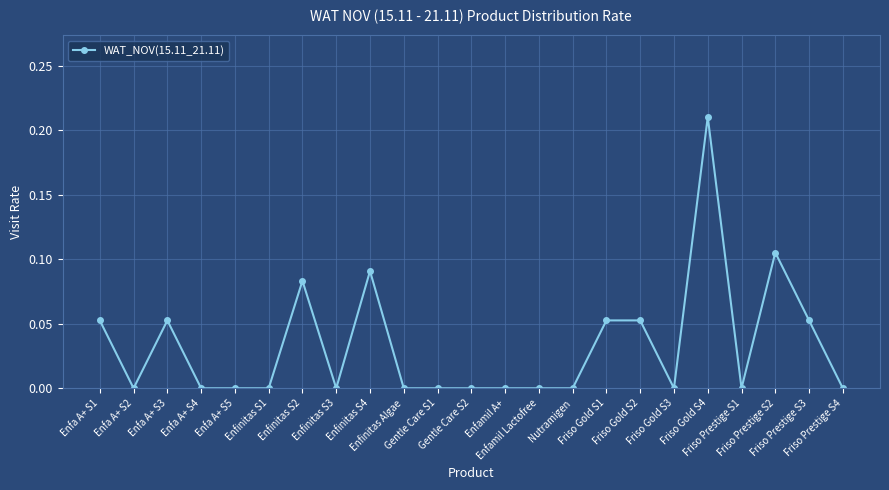

What is the sum of all values?

0.8